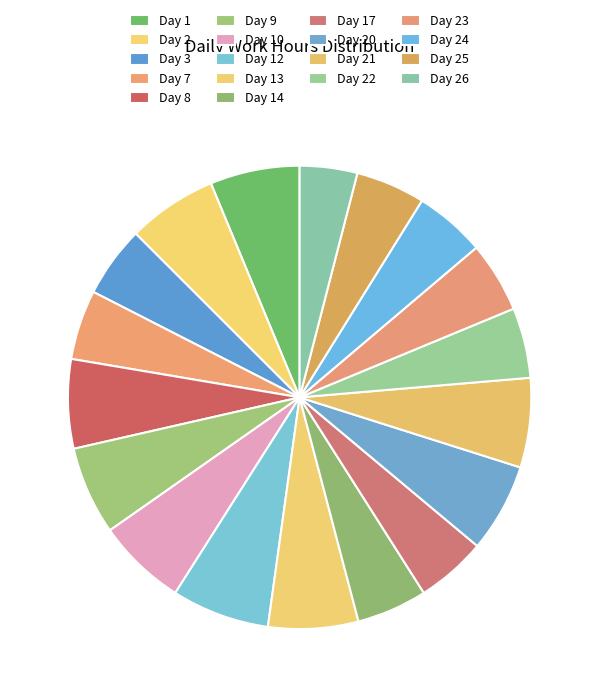

To the nearest percent, what portion does Day 26 represent?

4%